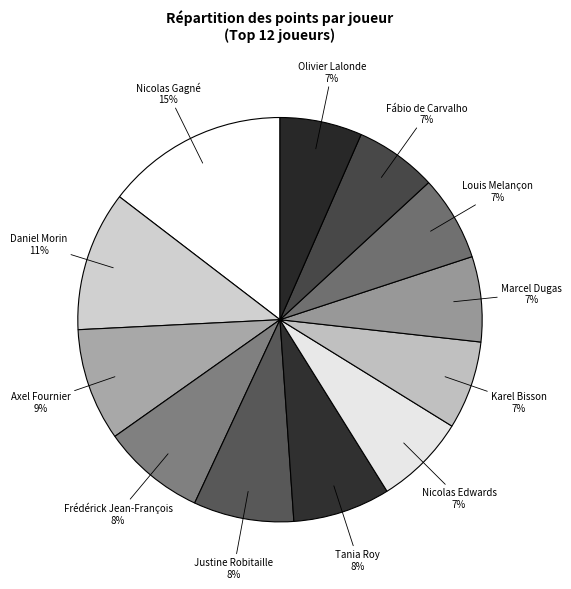

How many segments does this pie chart have?

12